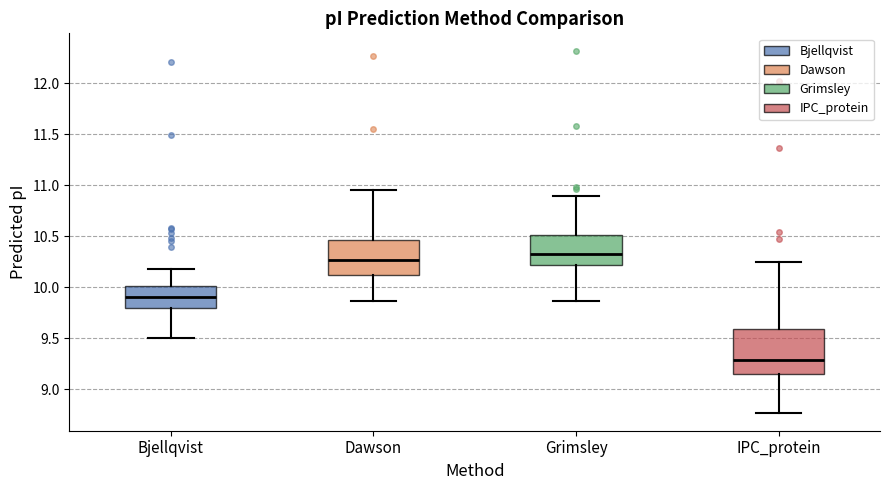

Which box is the tallest, from its lower edge to its upper edge?

IPC_protein